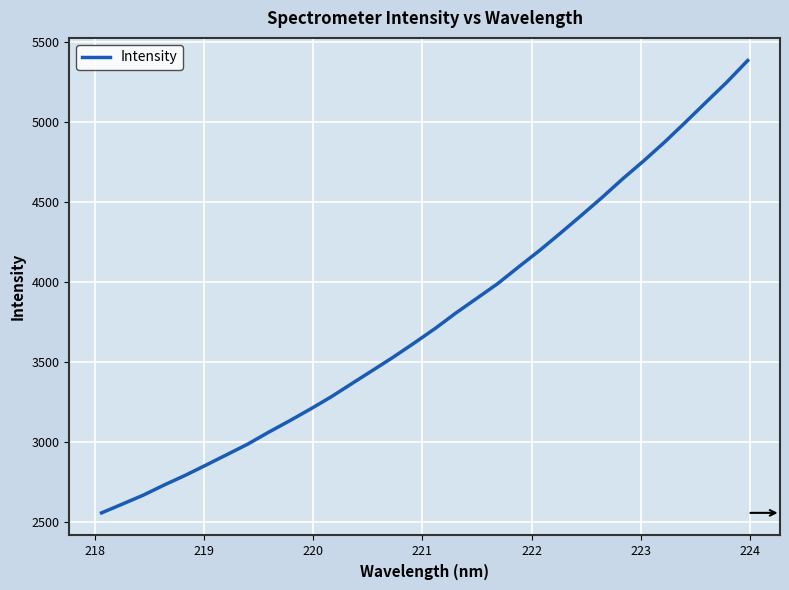

How many lines are shown in the chart?

1